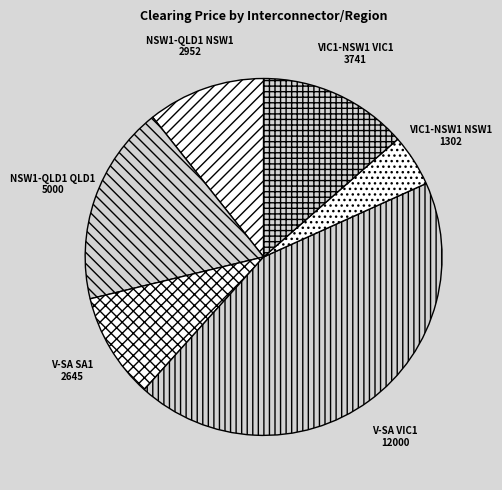

The NSW1-QLD1 QLD1 slice represents 18% of the pie. True or false?

True